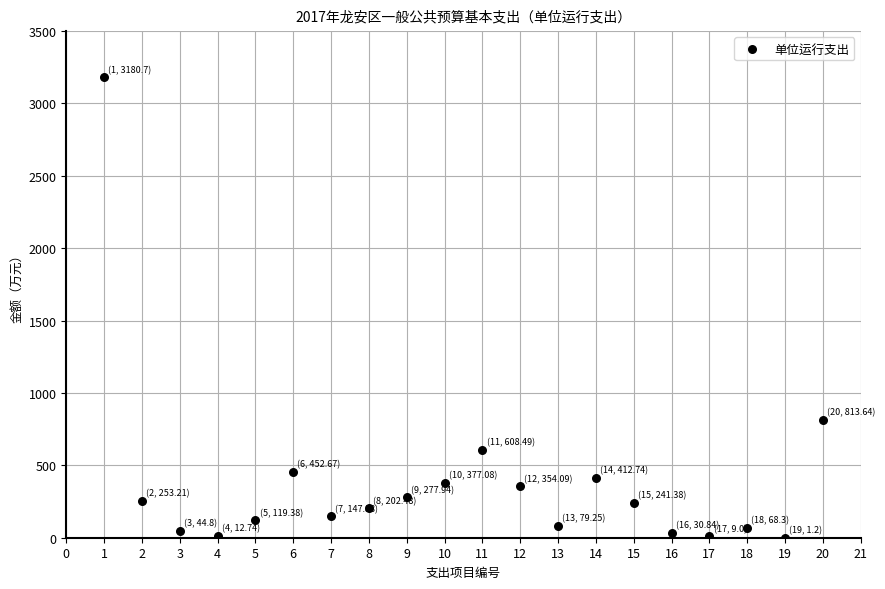

What Y value in the scatter plot is closest to 1590?

813.6